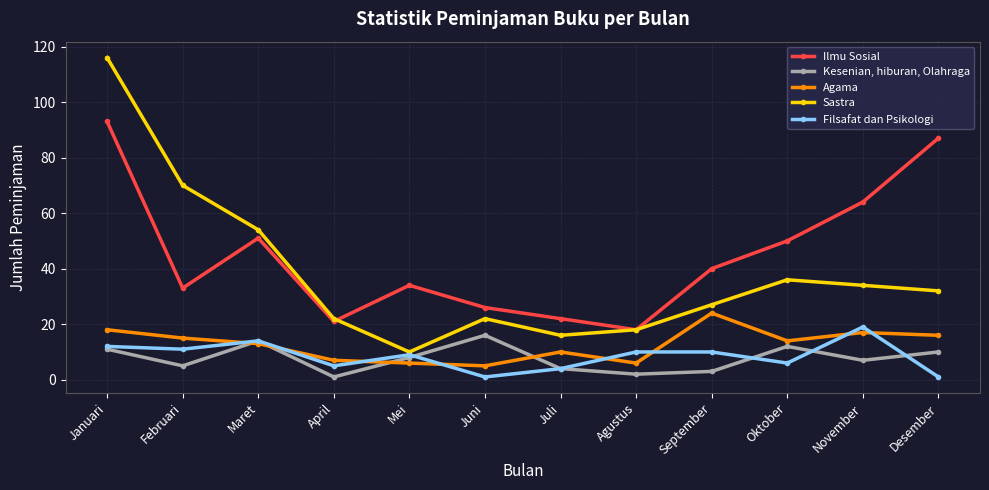

Rank the series by their maximum value, from highest to lowest.

Sastra, Ilmu Sosial, Agama, Filsafat dan Psikologi, Kesenian, hiburan, Olahraga